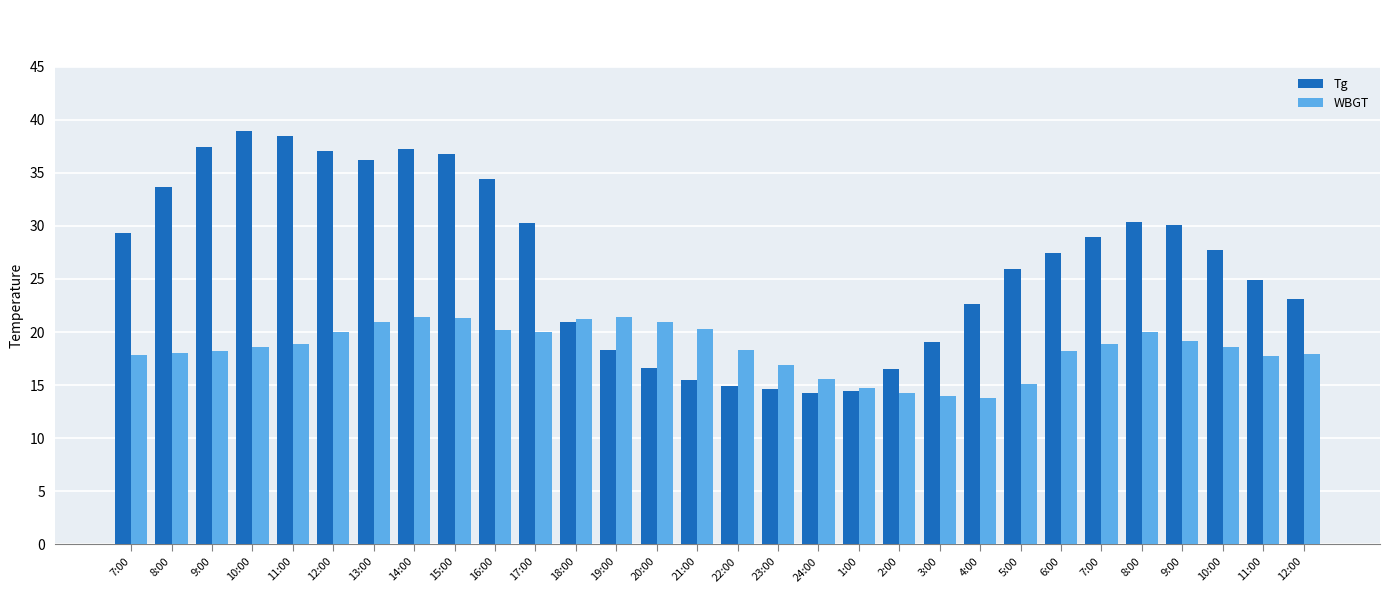

At which label does Tg reach its minimum?

24:00